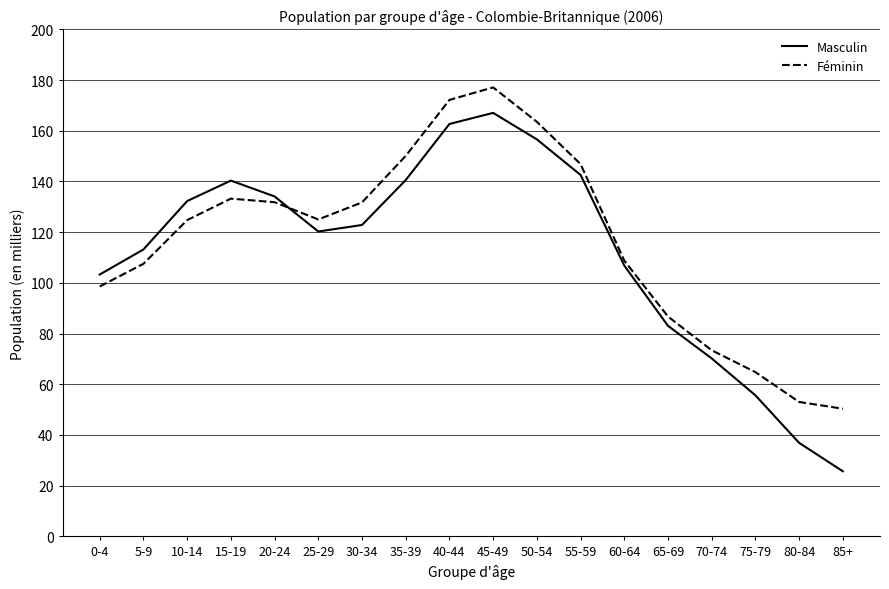

What is the smallest value displayed?

25.7